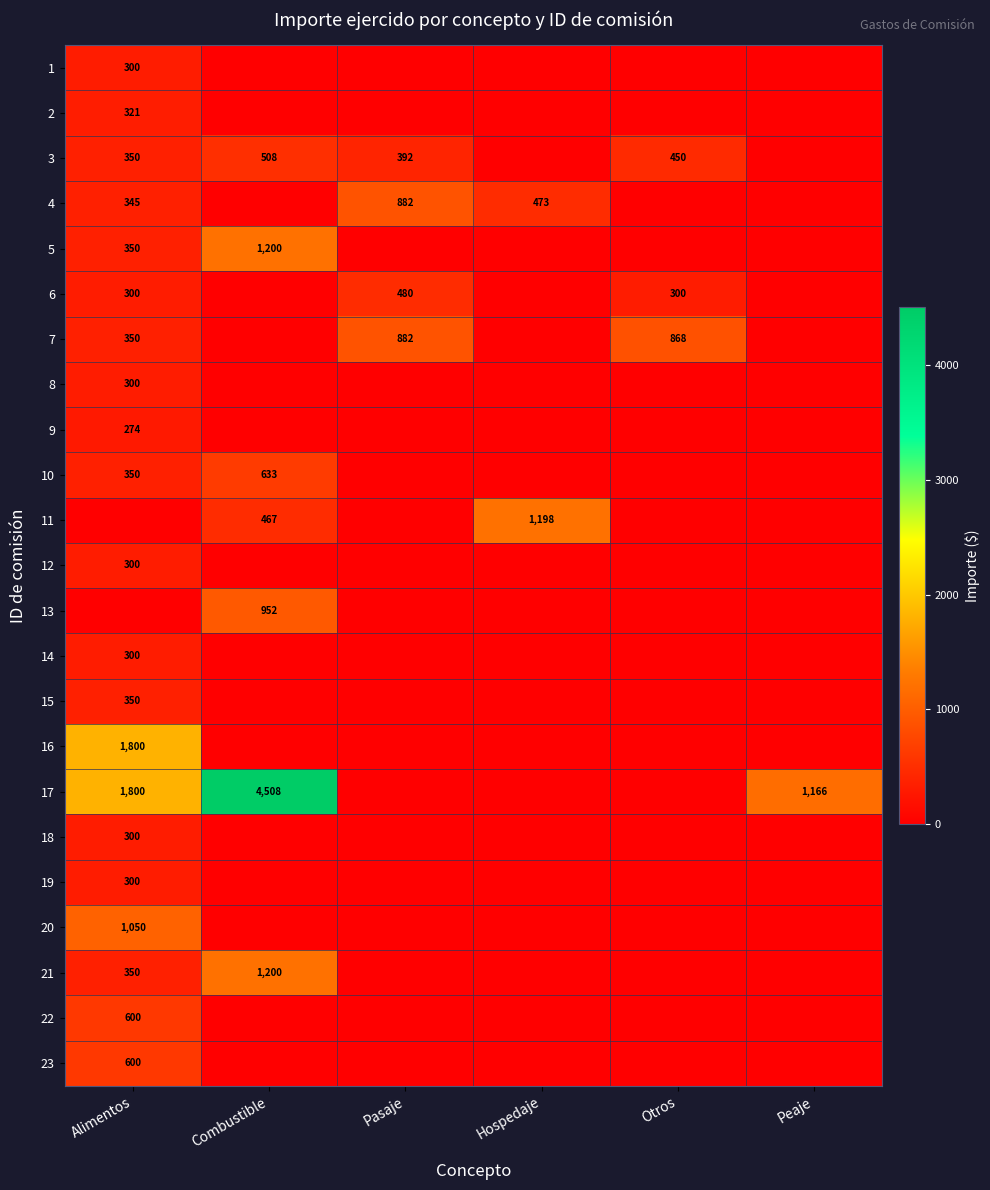

Is it true that 10 equals 484 at Alimentos?

False